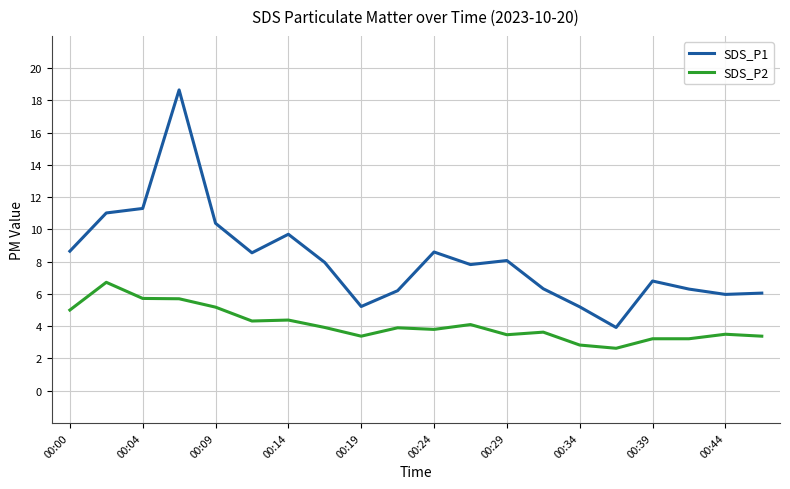

True or false: SDS_P2 has more than 1 points higher than both neighbors.

True